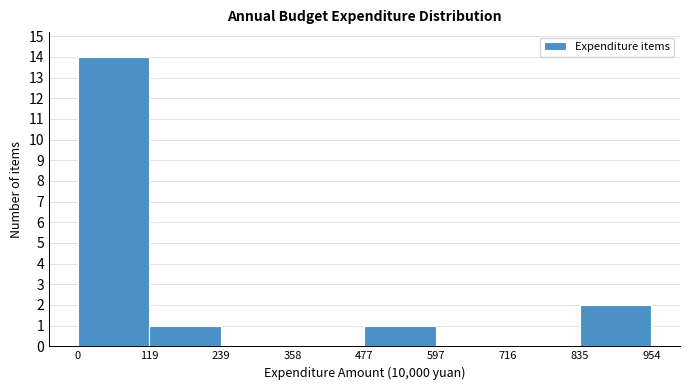

Reading left to right, list every bar in this chart as the range it spans on the x-axis followed by its height. The values are not printed on the chart, so give them approximately, as read against the axis.

0 to 119: 14
119 to 239: 1
239 to 358: 0
358 to 477: 0
477 to 597: 1
597 to 716: 0
716 to 835: 0
835 to 954: 2